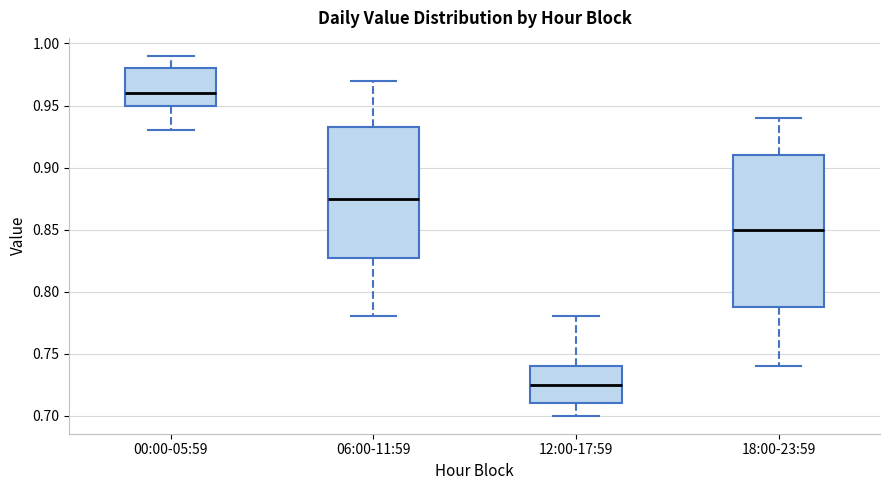

Comparing the boxes themselves (not the whiskers), which one is the tallest?

18:00-23:59